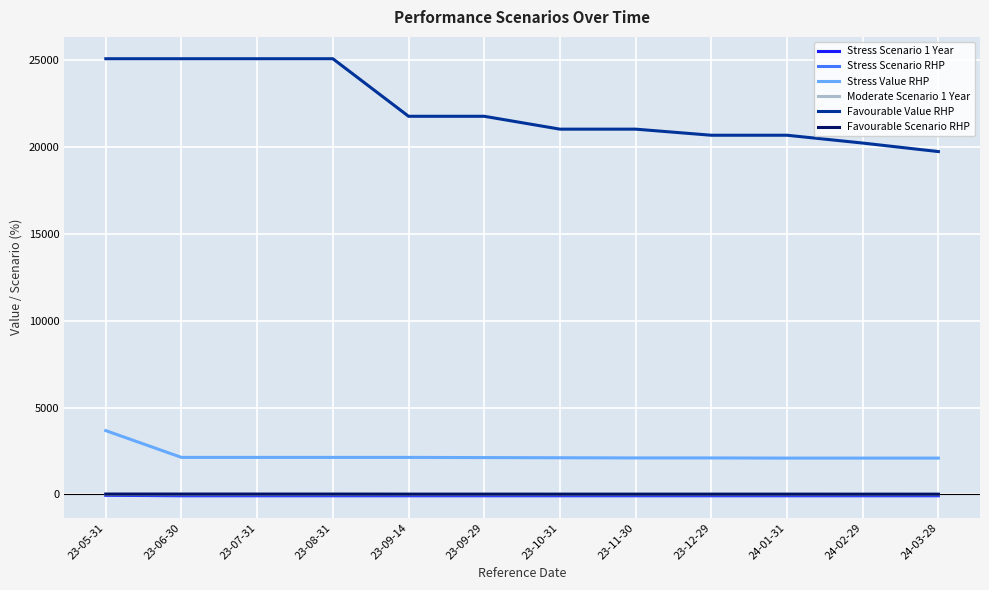

Which series has the largest total across all categories?

Favourable Value RHP